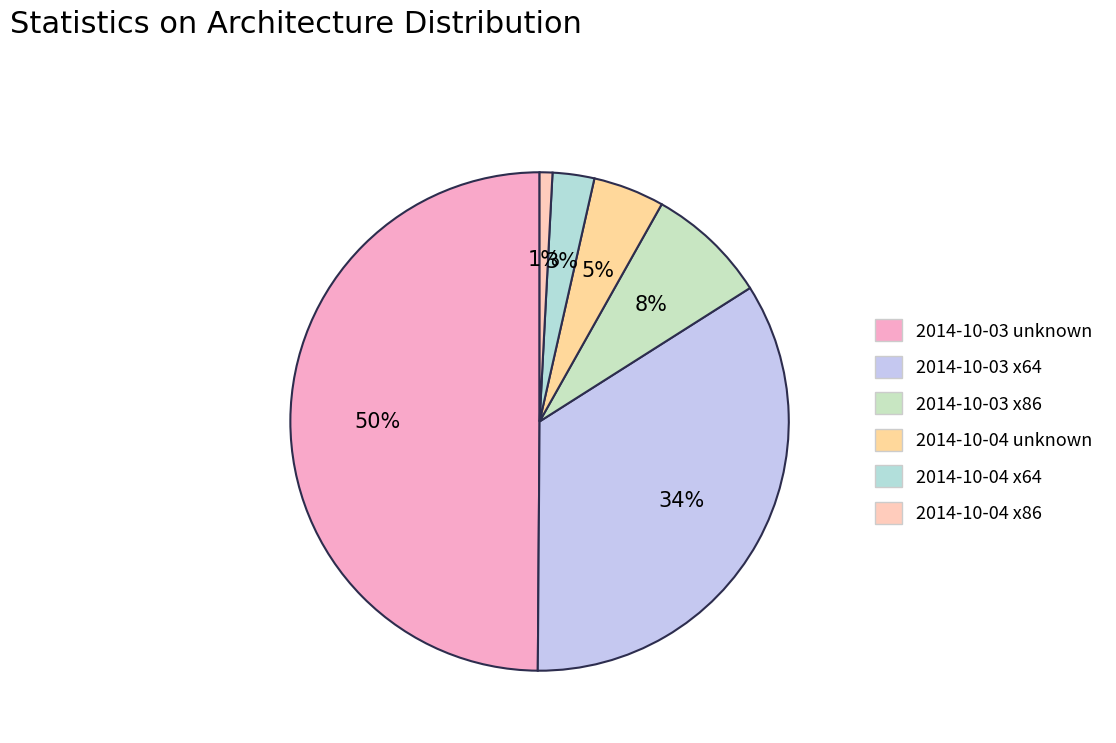

Which category has the biggest portion of the pie?

2014-10-03 unknown